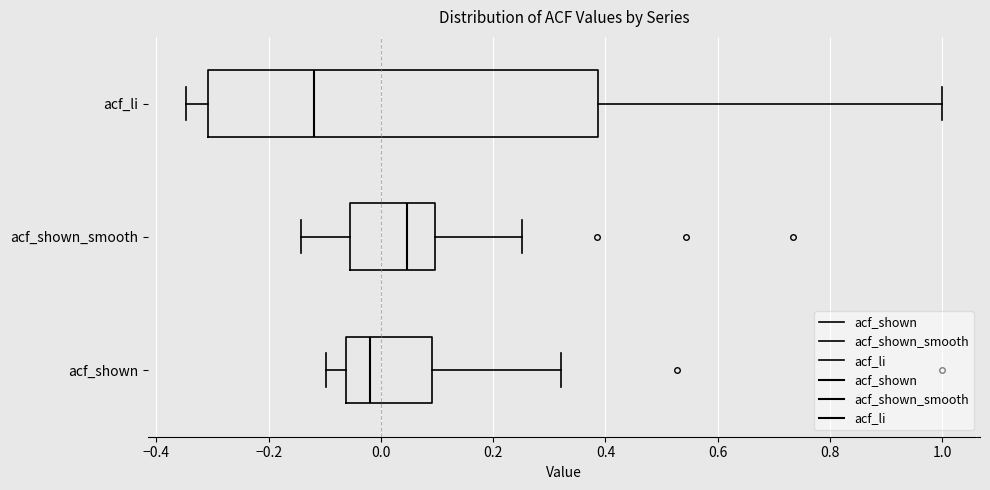

Reading bottom to top, read every box against the x-axis: the position of its median line, the range the box covers, and the ends of its whiskers. The values are not printed on the chart, so give them approximately, as read against the axis.

acf_shown: median -0.02, box -0.06 to 0.10, whiskers -0.10 to 0.32
acf_shown_smooth: median 0.04, box -0.06 to 0.10, whiskers -0.14 to 0.26
acf_li: median -0.12, box -0.30 to 0.38, whiskers -0.34 to 1.00